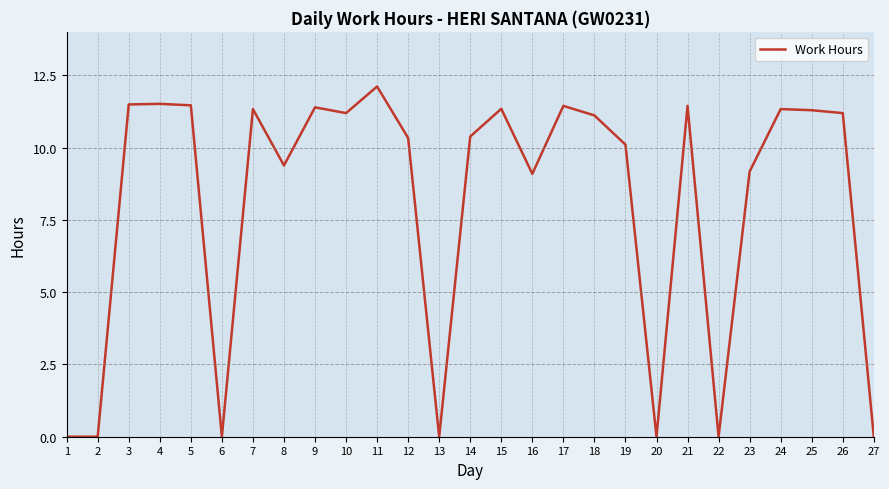

What is the change in value from 14 to 26?

+0.8